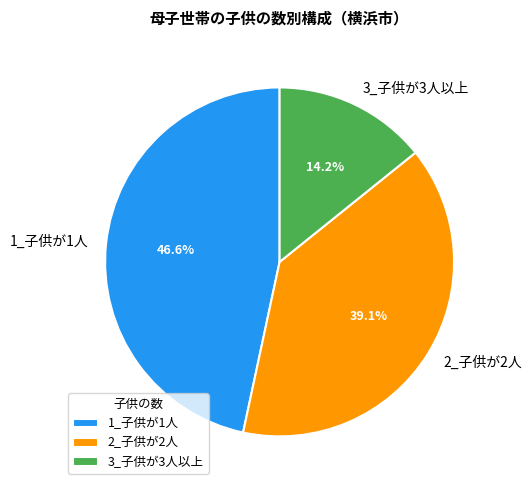

Approximately how many times larger is the value at 3_子供が3人以上 compared to 2_子供が2人?

0.4